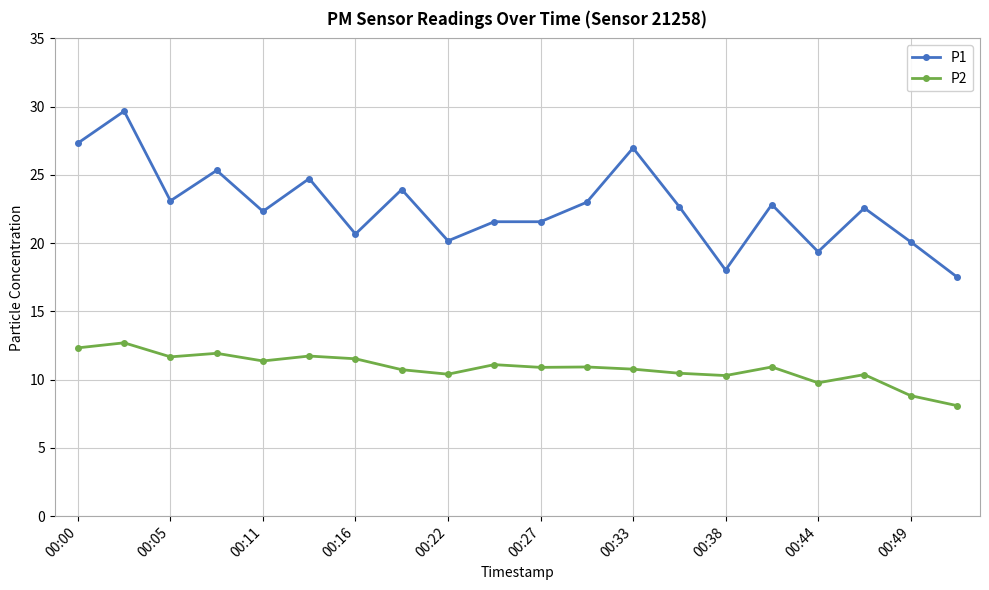

List the series in order of their peak value, highest first.

P1, P2